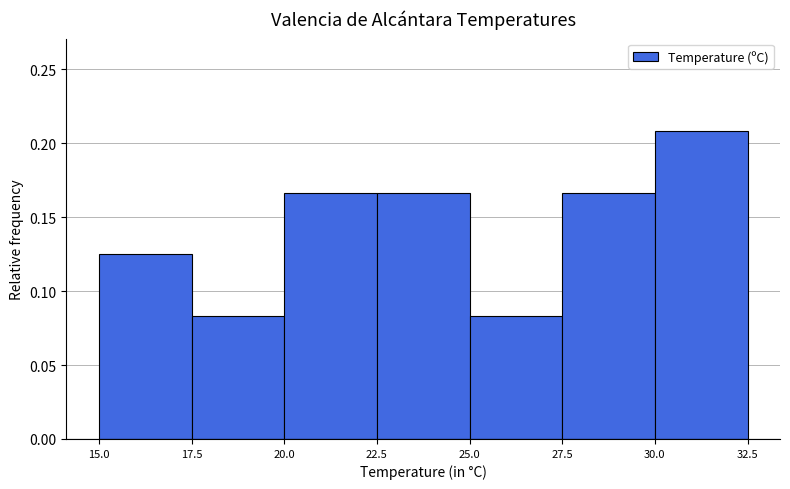

Reading left to right, transcribe this chart: for each bar, give the range it covers on the x-axis and its height. The values are not printed on the chart, so give them approximately, as read against the axis.

15.0 to 17.5: 0.125
17.5 to 20.0: 0.085
20.0 to 22.5: 0.165
22.5 to 25.0: 0.165
25.0 to 27.5: 0.085
27.5 to 30.0: 0.165
30.0 to 32.5: 0.210